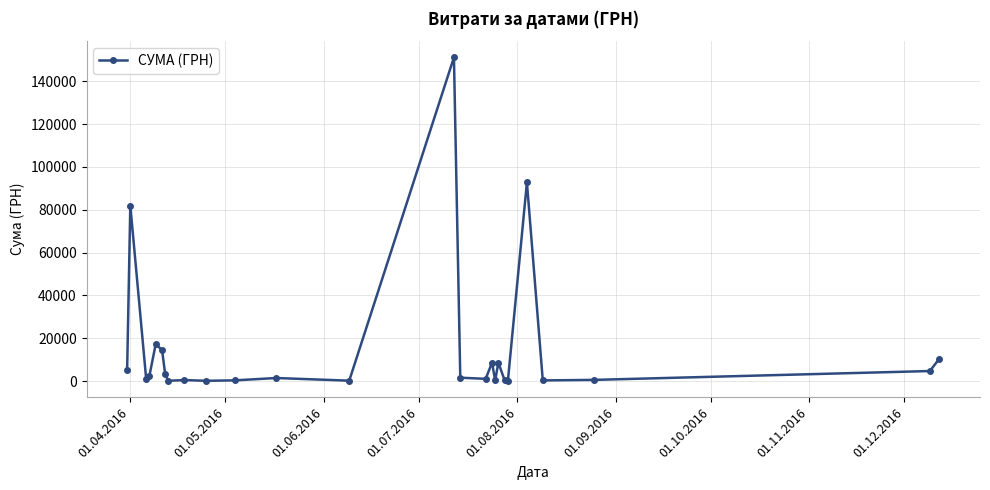

True or false: the data has more than 1 interior local peaks.

True